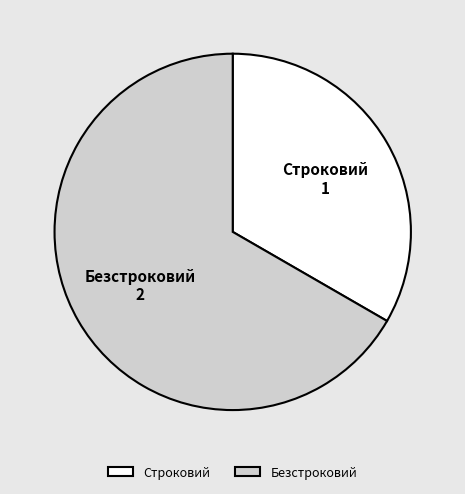

Is the sum of Строковий and Безстроковий greater than half?

Yes